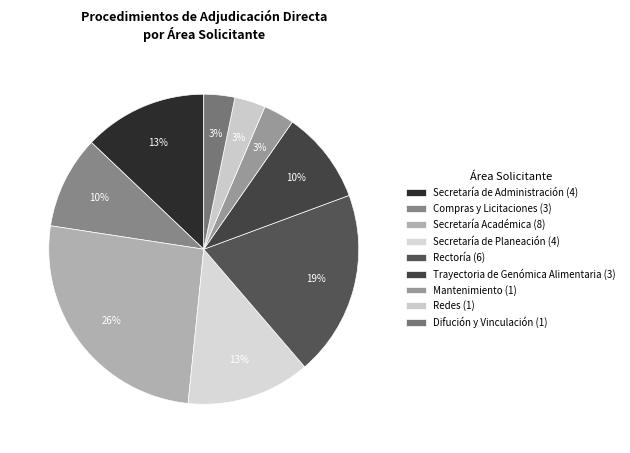

Rank the categories by value from highest to lowest.

Secretaría Académica, Rectoría, Secretaría de Administración, Secretaría de Planeación, Compras y Licitaciones, Trayectoria de Genómica Alimentaria, Mantenimiento, Redes, Difución y Vinculación